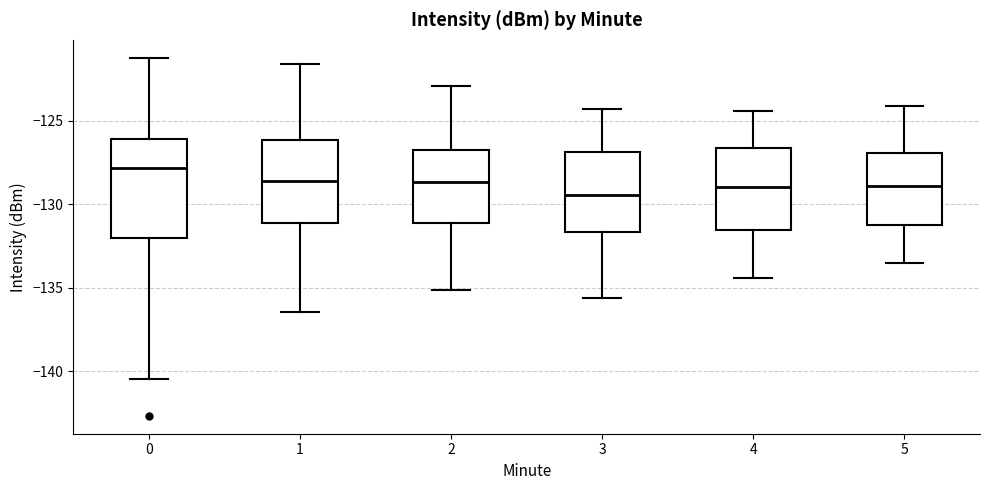

Where is the lower edge of the box at x = 0 on the y-axis? The values are not printed on the chart, so give them approximately, as read against the axis.

-132.0